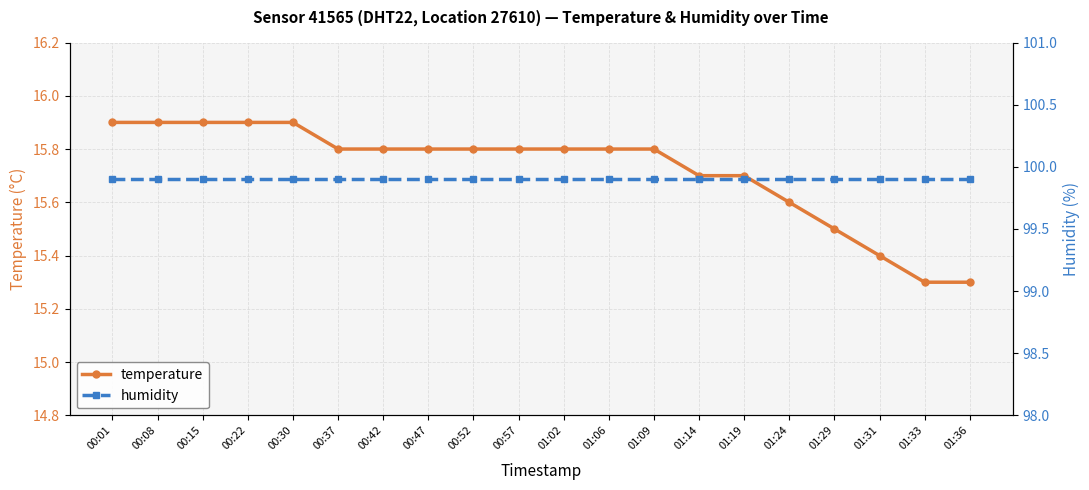

True or false: humidity and temperature cross at least once.

False